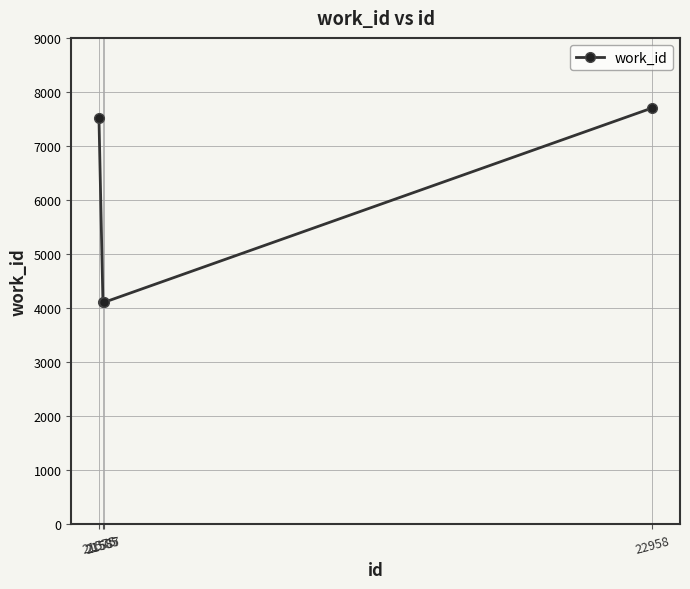

What is the value of the 1st point from the left?

7520